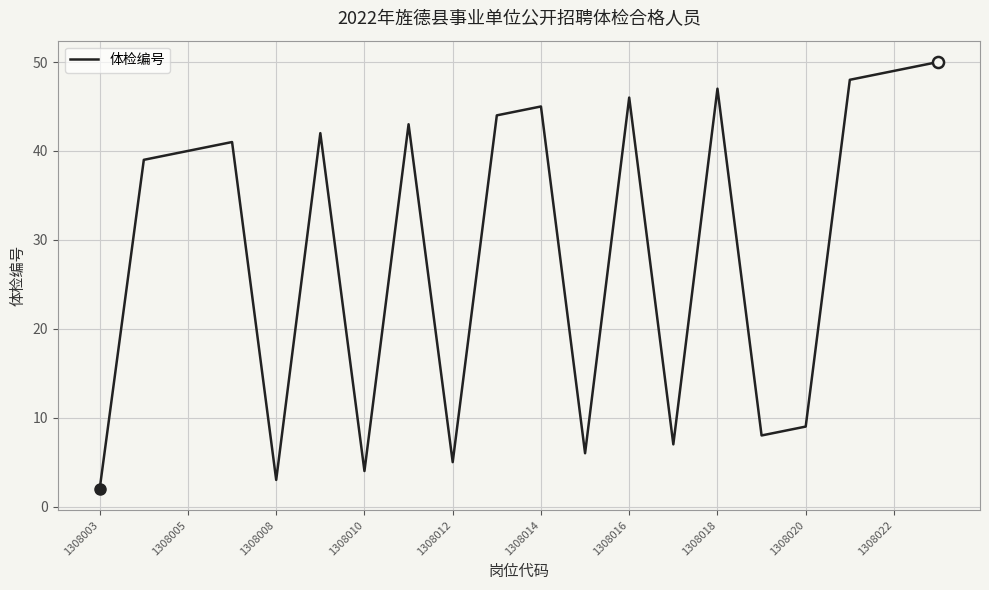

What is the difference between the maximum and minimum values?

48